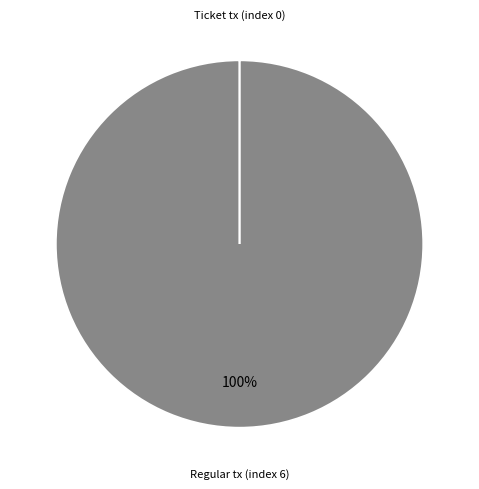

Does any single category account for the majority?

Yes